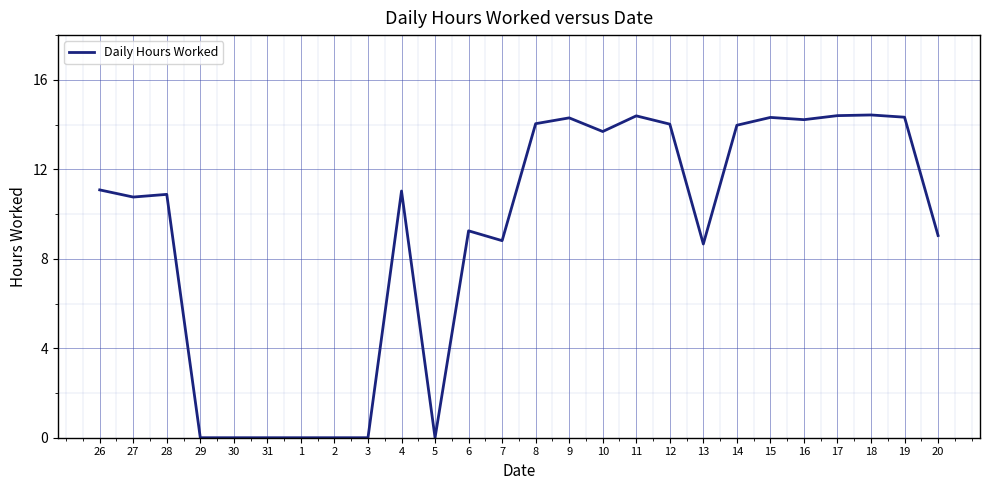

The value at 27 is 3.3. True or false?

False